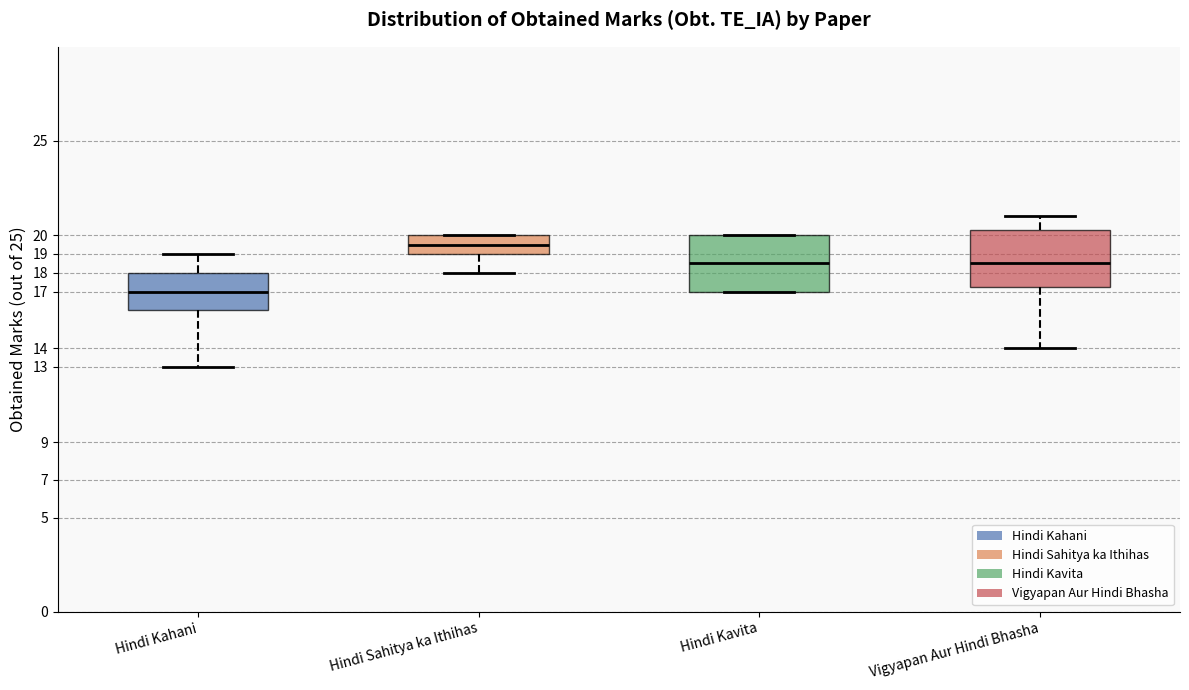

Which box's median line is the highest?

Hindi Sahitya ka Ithihas